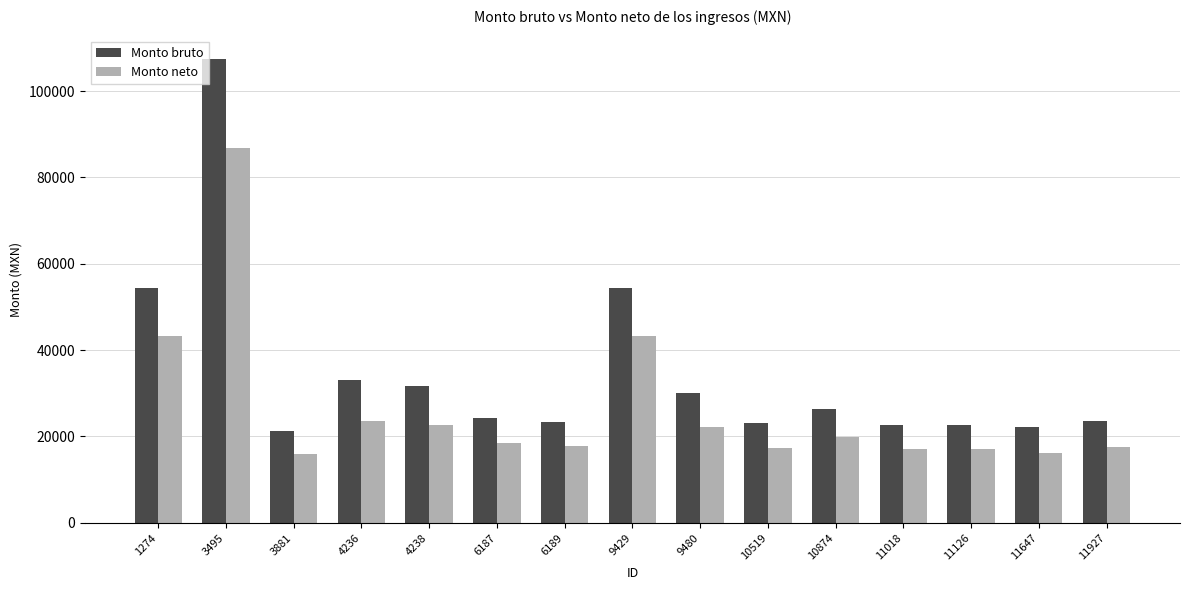

What is the sum of the Monto bruto values at 3495 and 6189?

130875.2